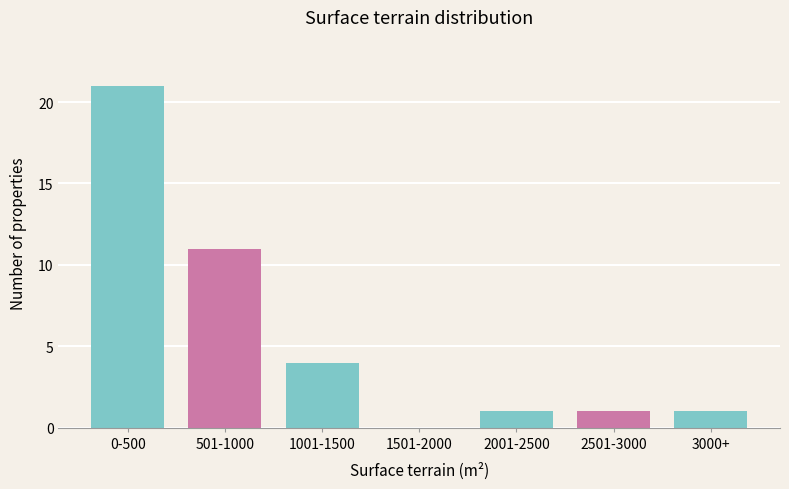

Reading left to right, transcribe all the data shown in this chart.

0-500=21	501-1000=11	1001-1500=4	1501-2000=0	2001-2500=1	2501-3000=1	3000+=1